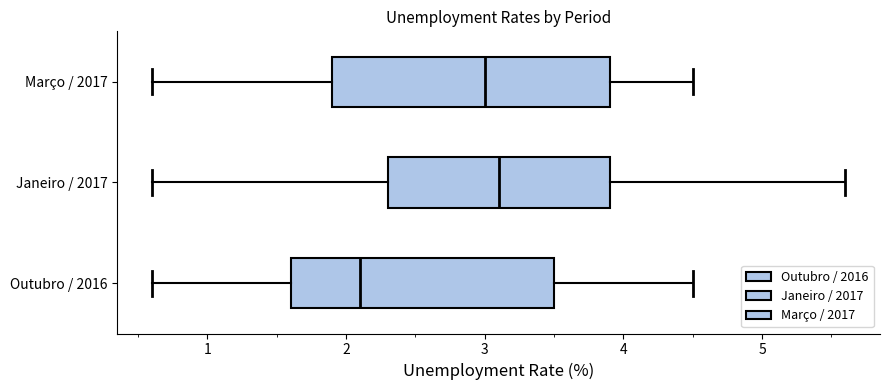

Comparing the boxes themselves (not the whiskers), which one is the widest?

Março / 2017